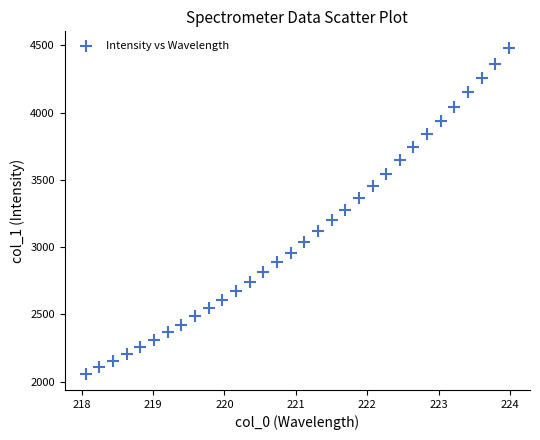

What is the range of X values (max minus min)?

5.9